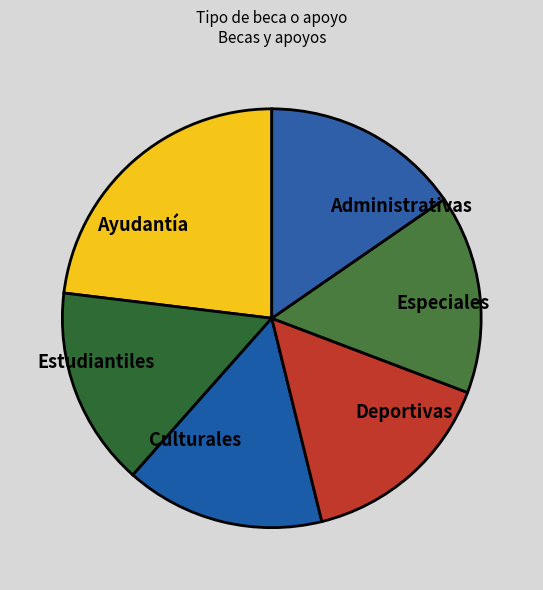

How many segments does this pie chart have?

6